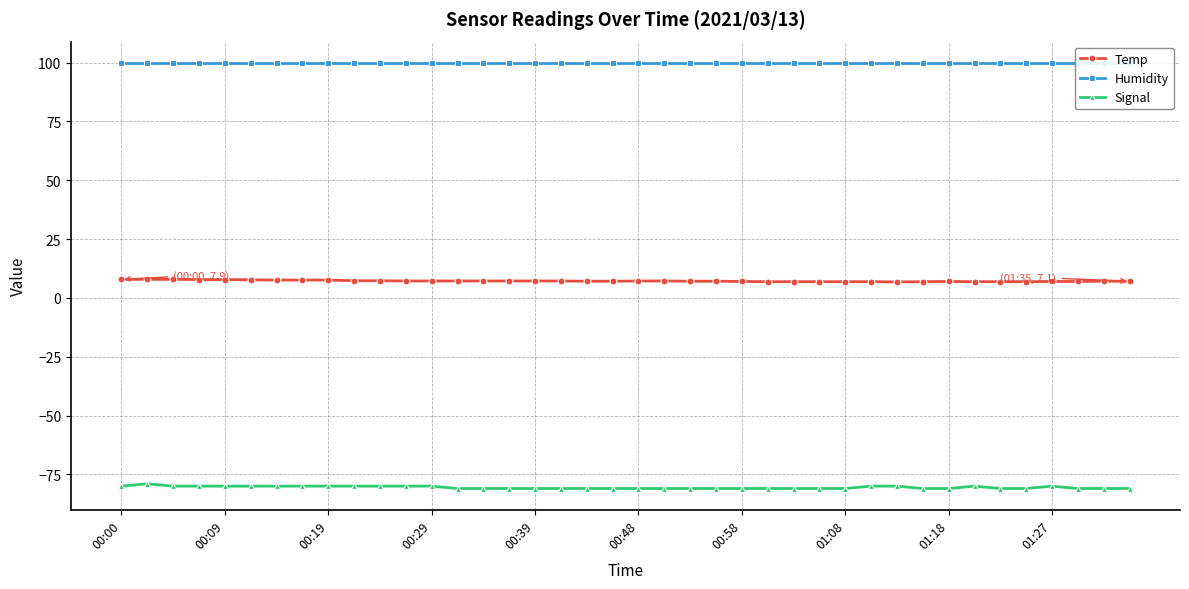

What is the minimum value for Humidity?

99.9